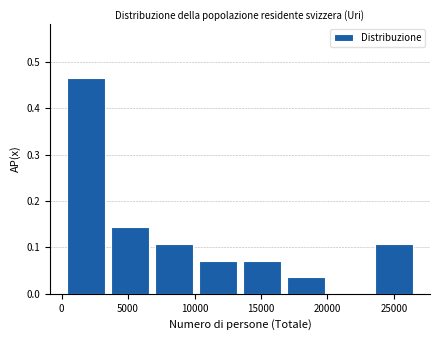

Reading left to right, transcribe this chart: for each bar, give the range it covers on the x-axis and its height. Neither the bar edges nor the heights are printed on the chart, so give them approximately, as read against the axes.

0 to 3500: 0.46
3500 to 7000: 0.14
7000 to 10000: 0.11
10000 to 13500: 0.07
13500 to 16500: 0.07
16500 to 20000: 0.04
20000 to 23500: 0
23500 to 26500: 0.11